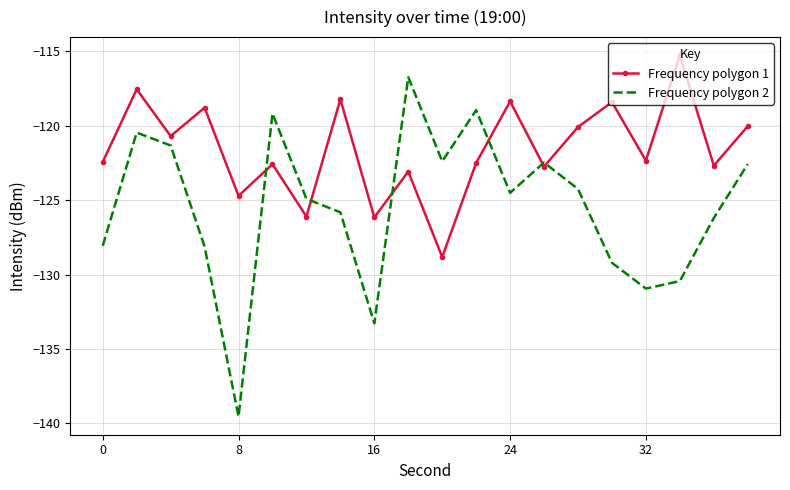

Which series has the widest spread of values?

Frequency polygon 2